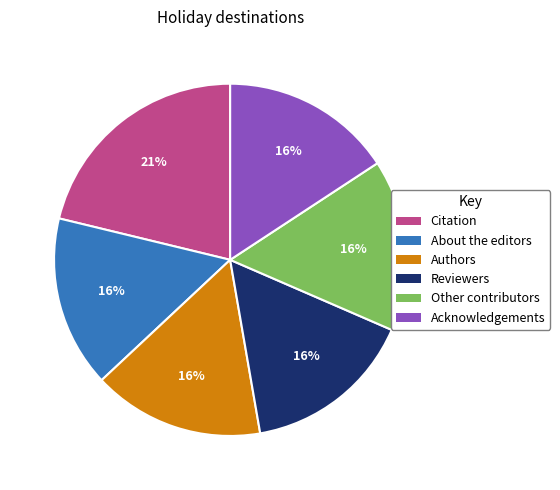

Count the number of slices in the pie.

6